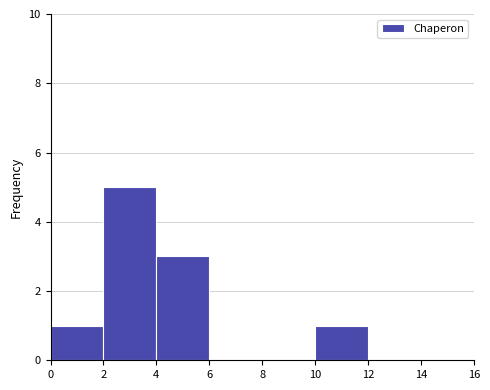

Over which range of the x-axis is the bar tallest?

2 to 4